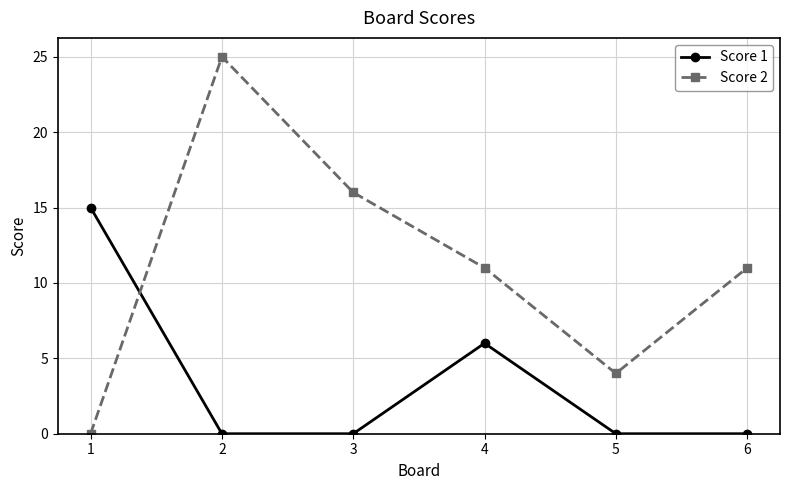

Where is the first local minimum for Score 2?

5